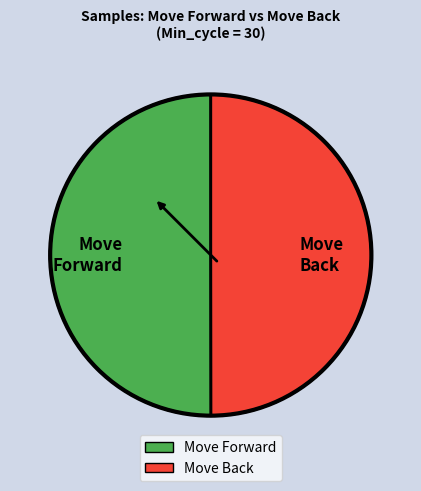

The Move Back slice represents 50% of the pie. True or false?

True